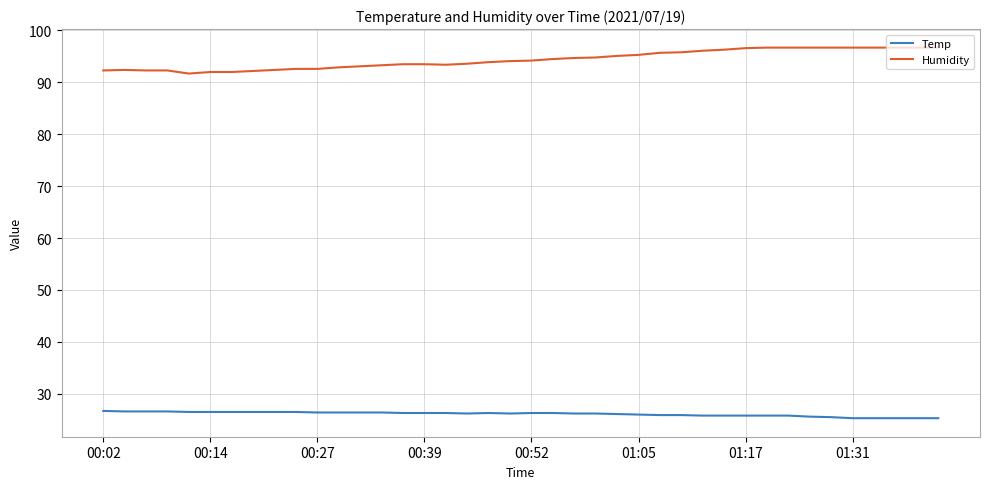

True or false: Humidity and Temp cross at least once.

False